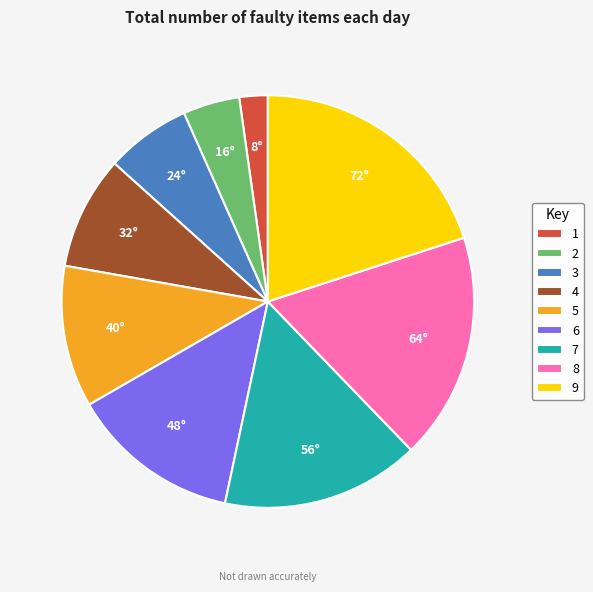

Combined, do 2 and 1 account for over 50%?

No